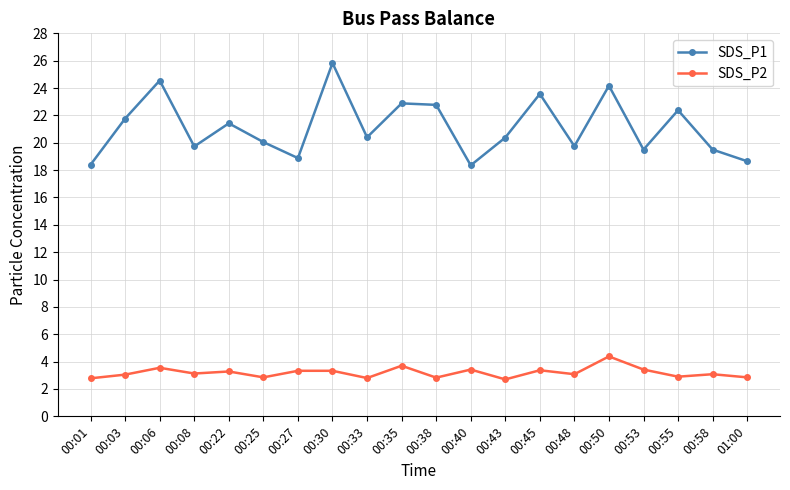

What is the value of the SDS_P2 point at the 18th from the left?

2.9